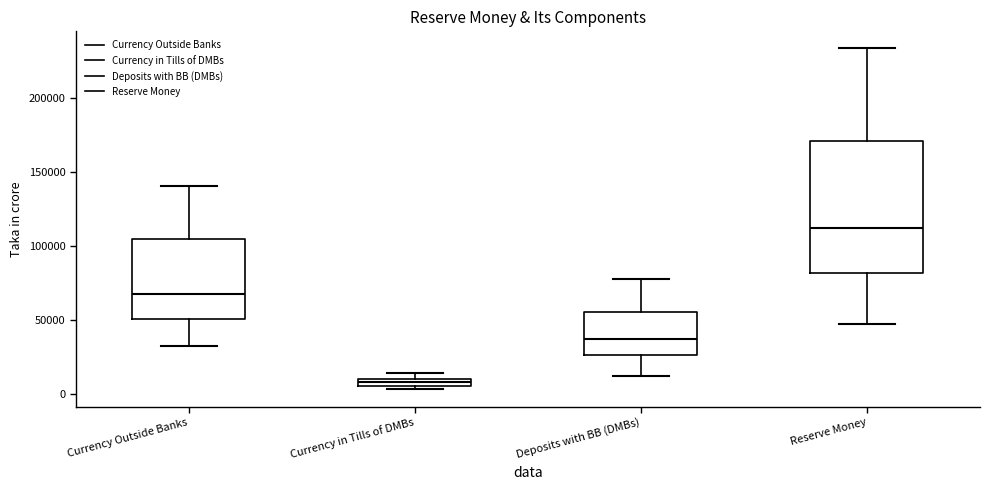

Where does the upper whisker of the box for Reserve Money end on the y-axis? The values are not printed on the chart, so give them approximately, as read against the axis.

235000